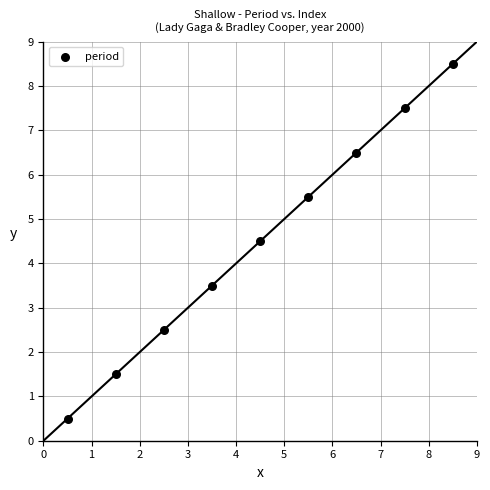

What is the average Y value?

4.5